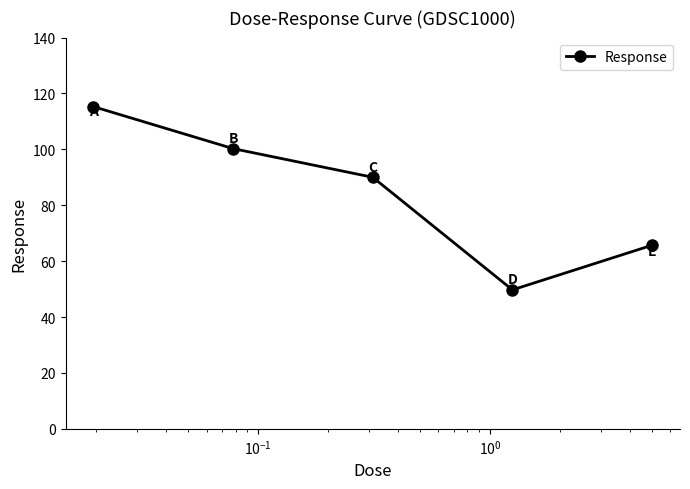

How many interior local valleys (lower than both neighbors) does the data have?

1